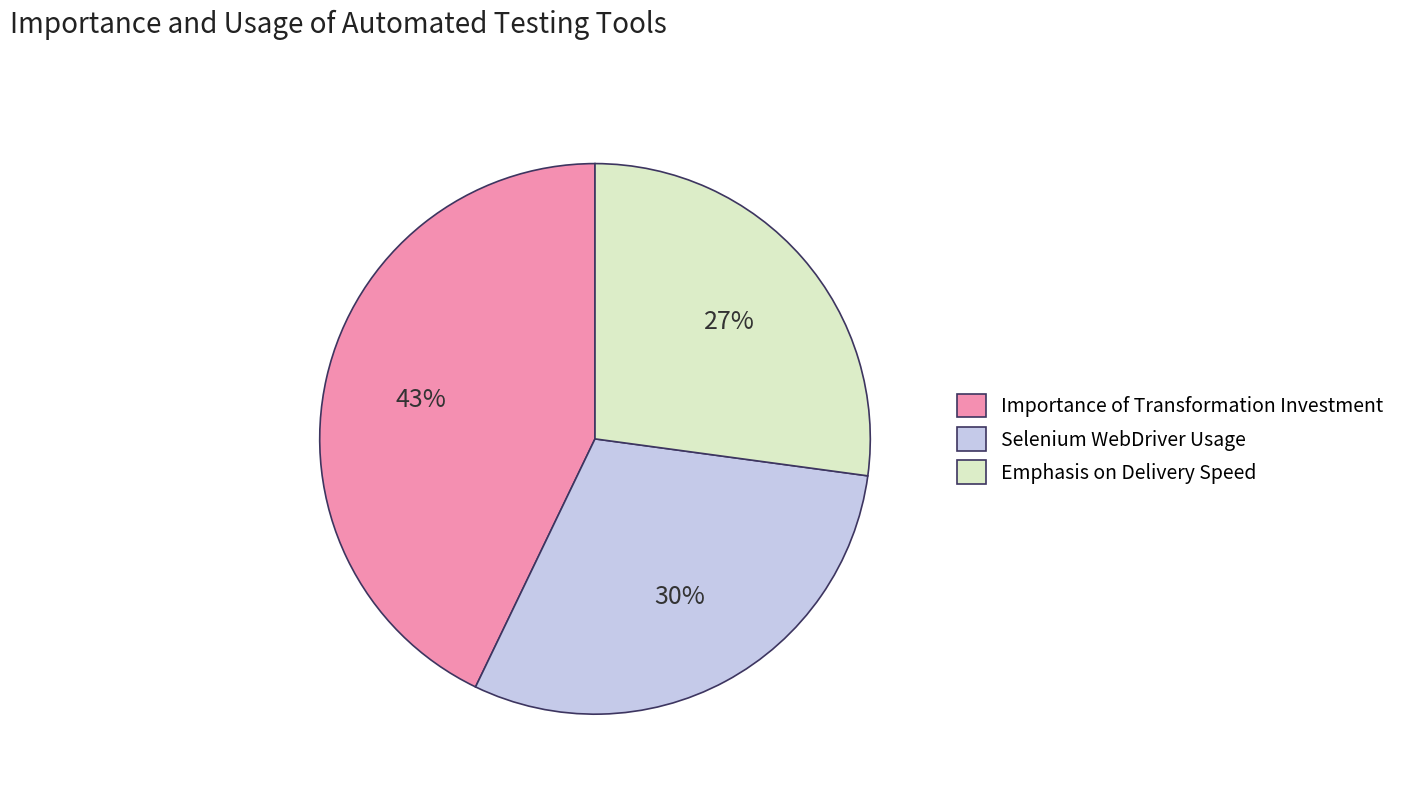

Which has a higher value, Emphasis on Delivery Speed or Importance of Transformation Investment?

Importance of Transformation Investment